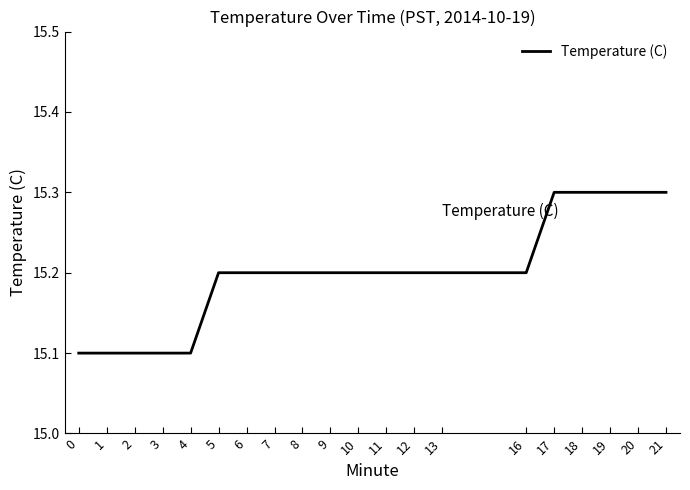

How many series are shown in this chart?

1